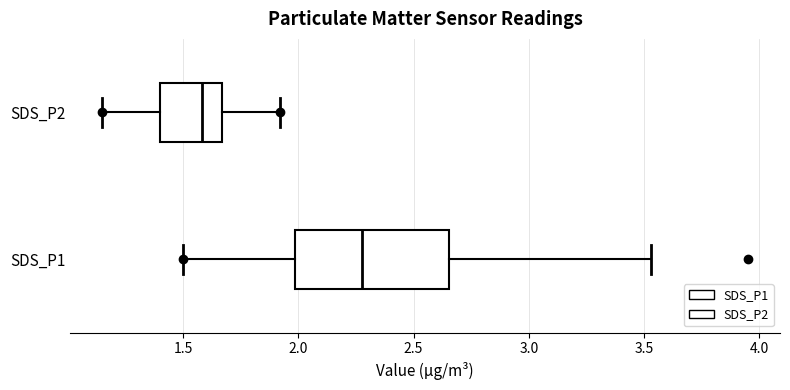

Where does the right whisker of the box for SDS_P1 end on the x-axis? The values are not printed on the chart, so give them approximately, as read against the axis.

3.55